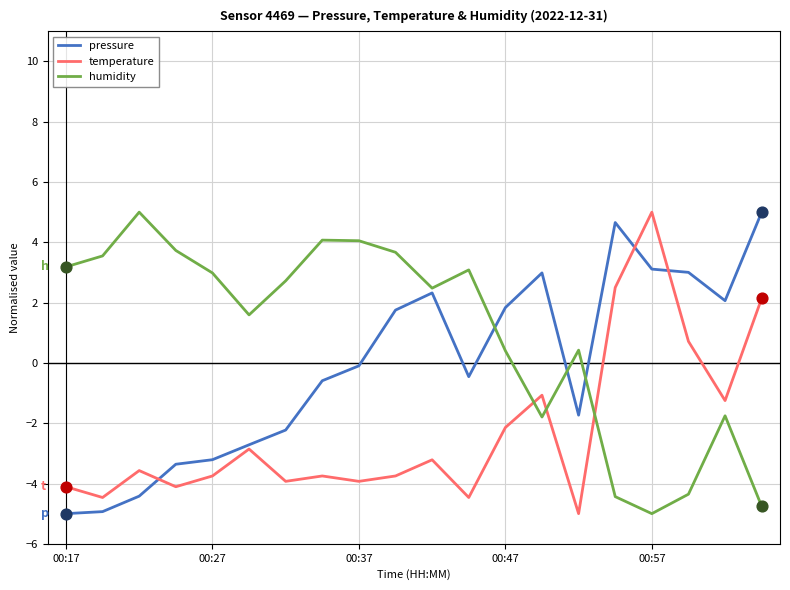

Which series has the largest total across all categories?

humidity